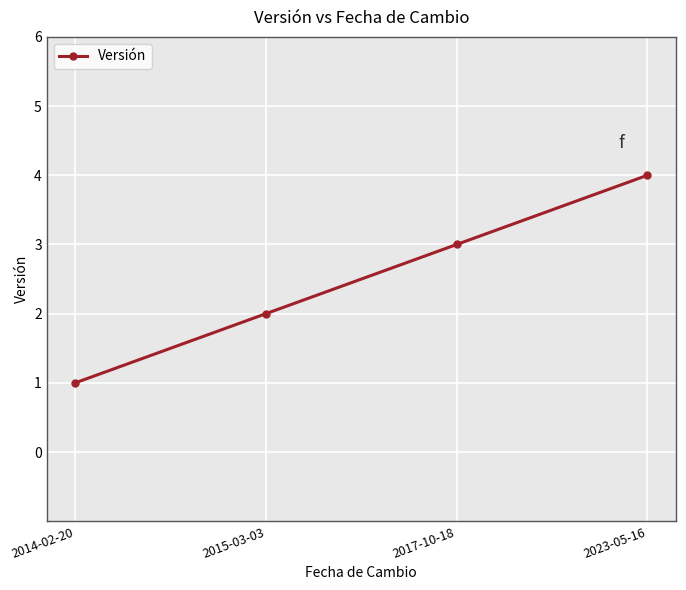

How many values are below 3?

2